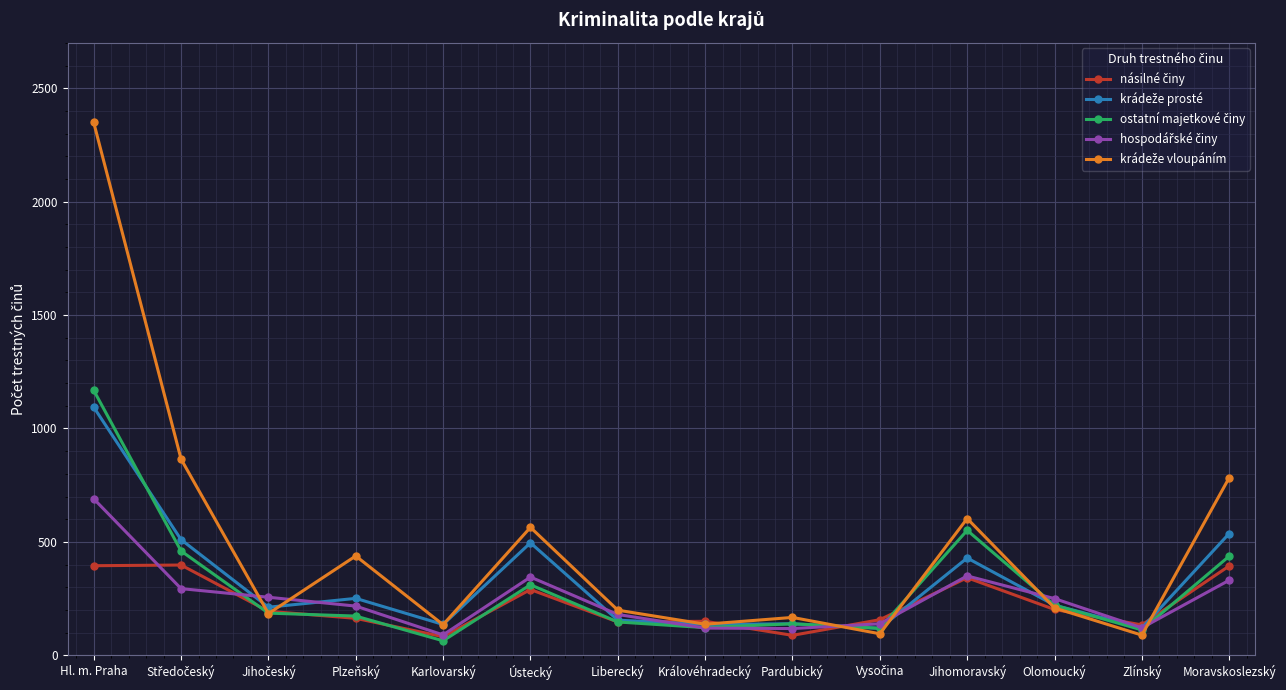

What is the smallest value displayed?

64